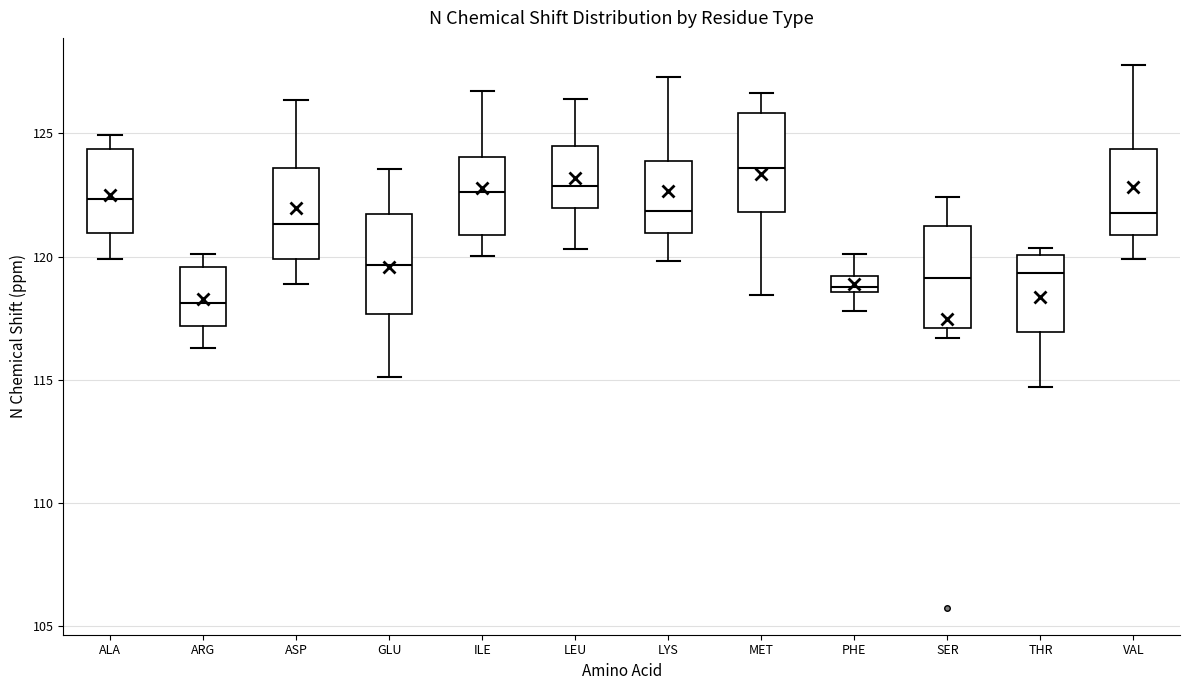

Where is the lower edge of the box for PHE on the y-axis? The values are not printed on the chart, so give them approximately, as read against the axis.

118.5